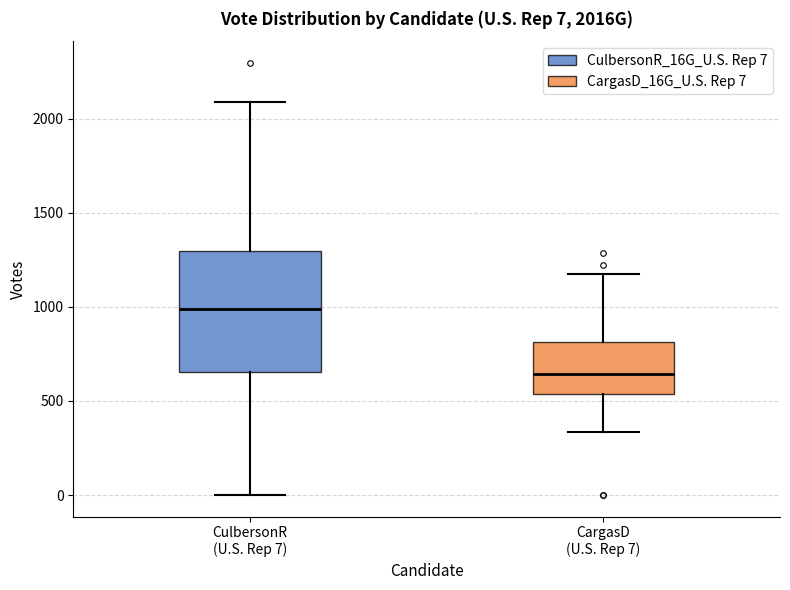

Which box has the lowest median line?

CargasD (U.S. Rep 7)